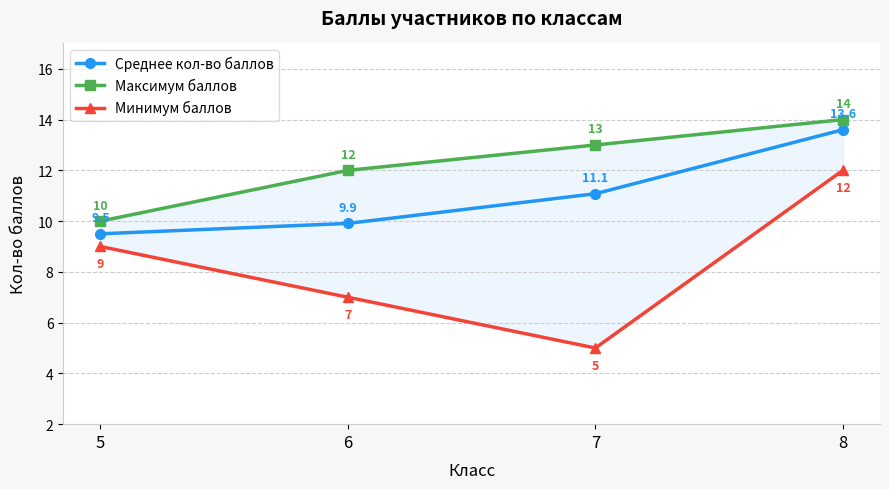

What is the value of the Максимум баллов point at the 2nd from the left?

12.0